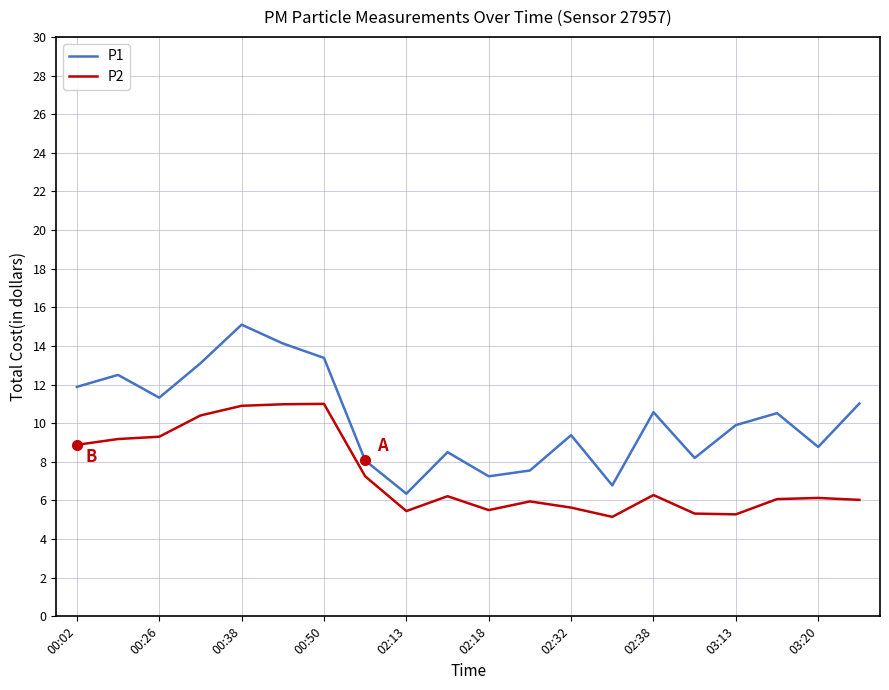

Rank the series by their average value, from highest to lowest.

P1, P2